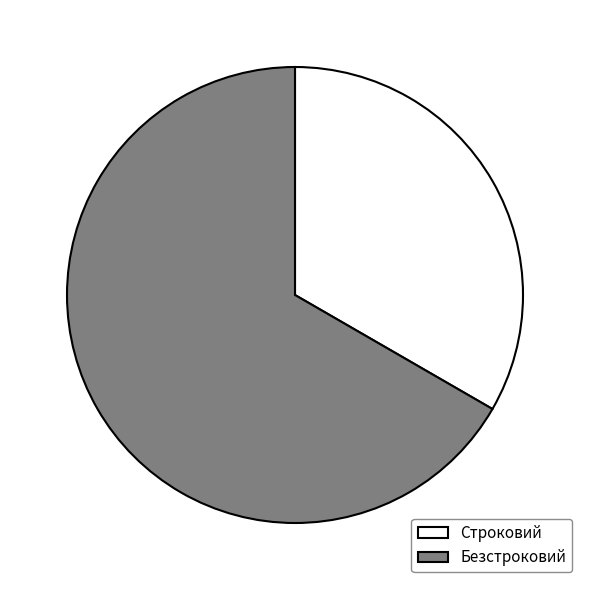

Which slice is the smallest?

Строковий